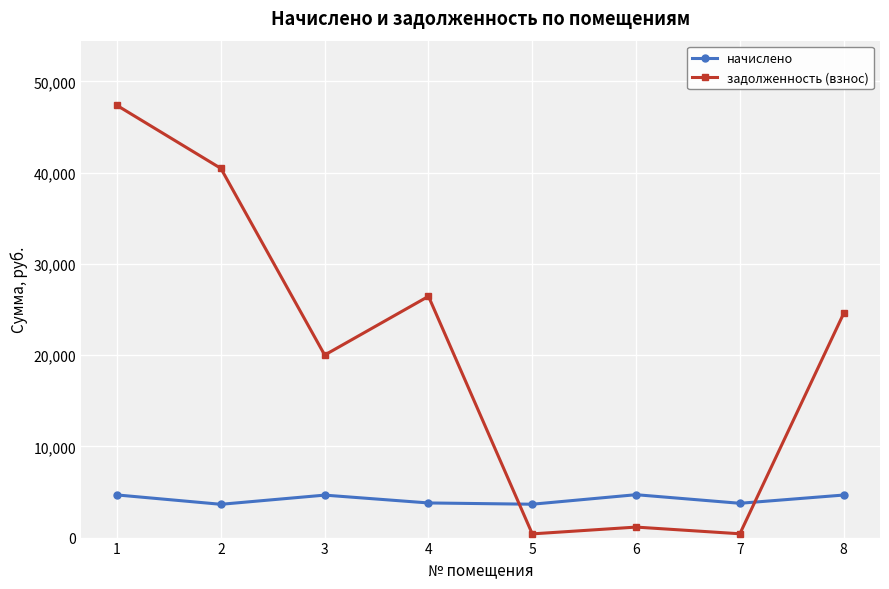

What is the minimum value for начислено?

3647.4